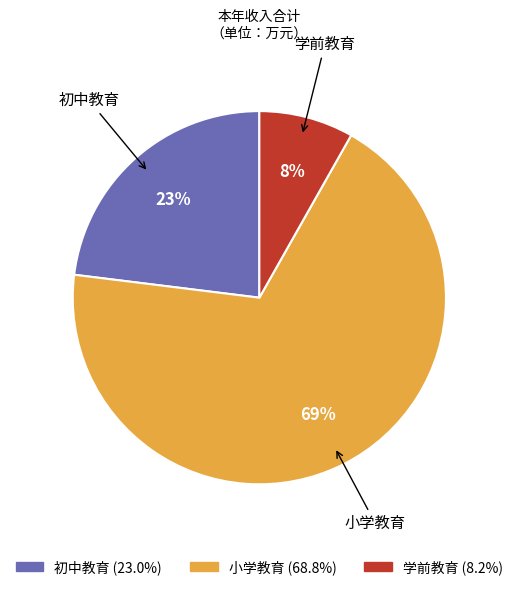

Which has a higher value, 小学教育 or 学前教育?

小学教育